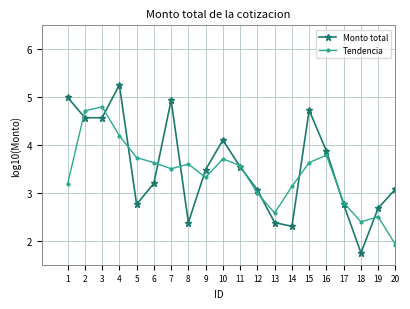

True or false: Tendencia has more than 1 points higher than both neighbors.

True